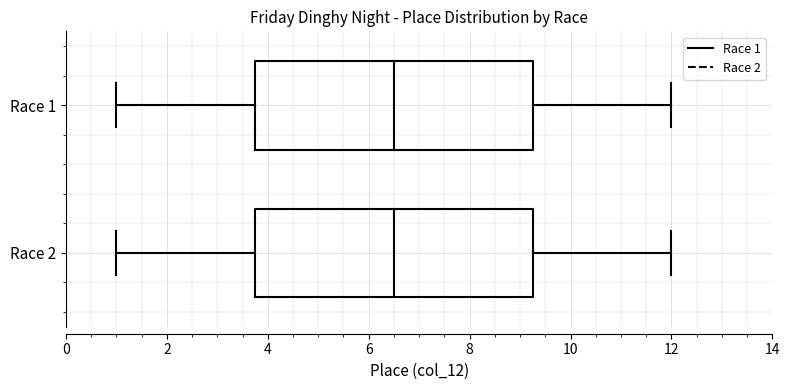

Reading bottom to top, read every box against the x-axis: the position of its median line, the range the box covers, and the ends of its whiskers. The values are not printed on the chart, so give them approximately, as read against the axis.

Race 2: median 6.6, box 3.8 to 9.2, whiskers 1.0 to 12.0
Race 1: median 6.6, box 3.8 to 9.2, whiskers 1.0 to 12.0